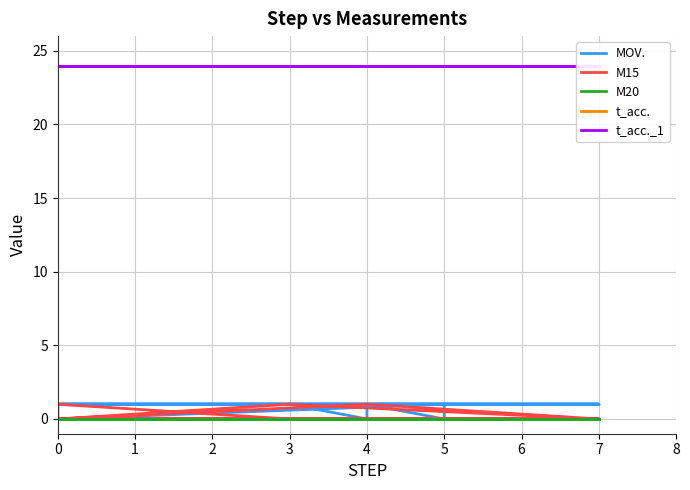

Which series has the largest total across all categories?

t_acc.